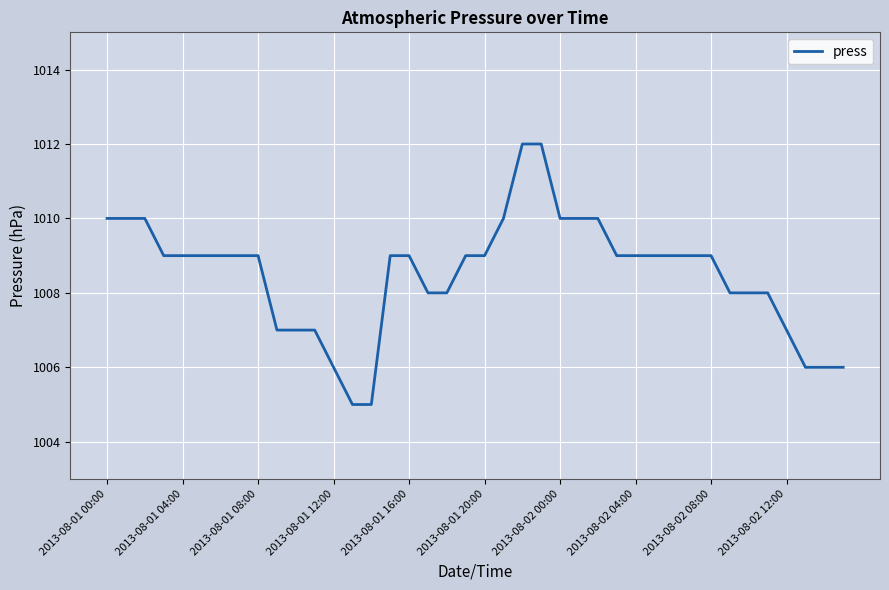

What is the minimum value shown in the chart?

1005